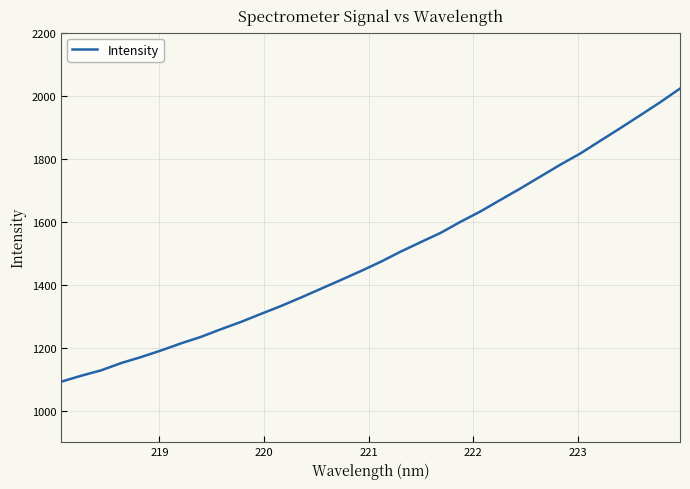

What is the difference between the maximum and minimum values?

930.1